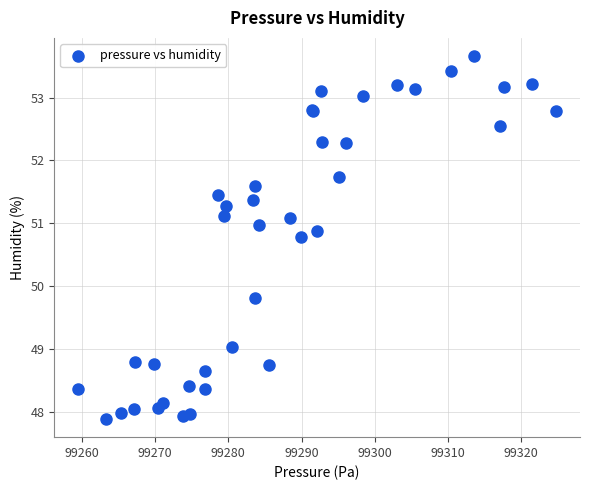

What Y value in the scatter plot is closest to 50?

49.8